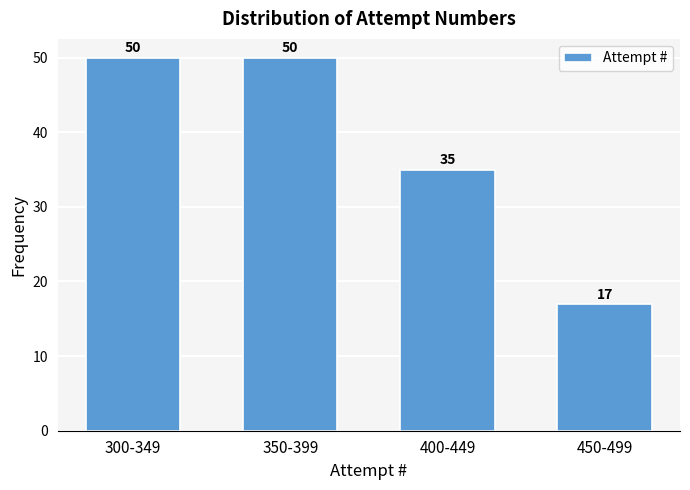

Reading right to left, list all the values displayed in this chart.

17	35	50	50